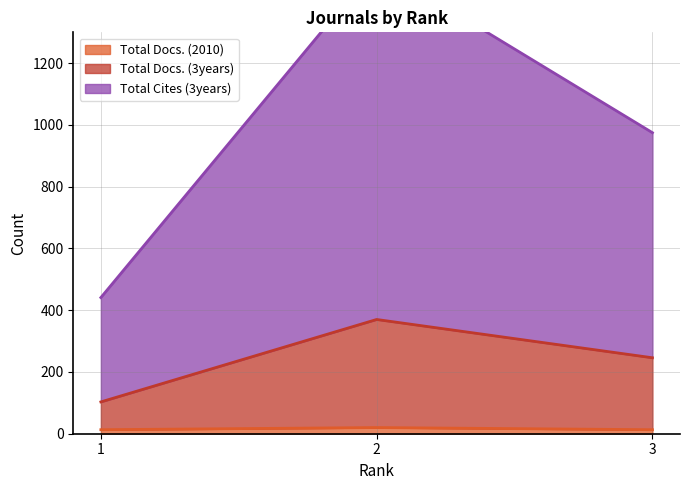

What is the difference between the highest and lowest values at 2?

1497